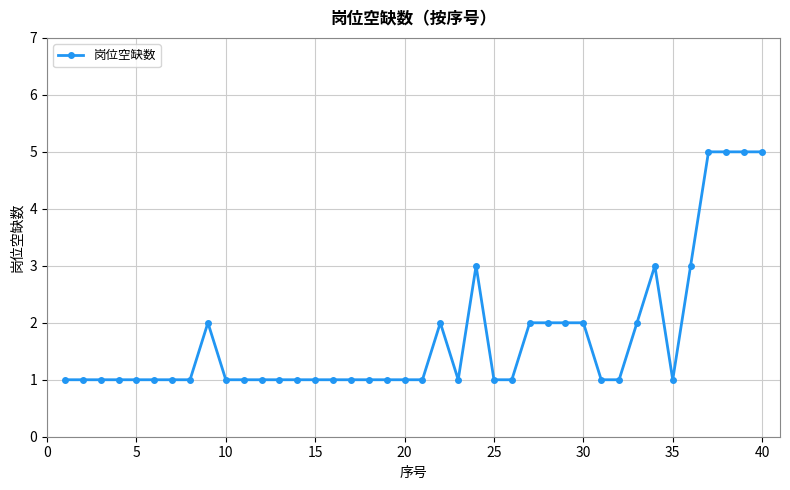

What is the value of the 10th point from the left?

1